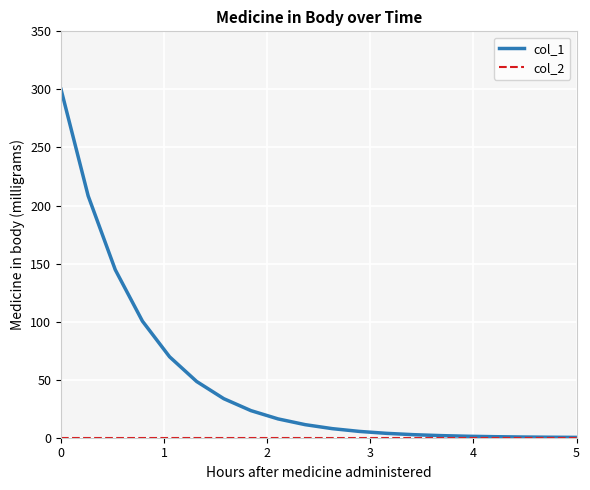

Which series has the largest total across all categories?

col_1